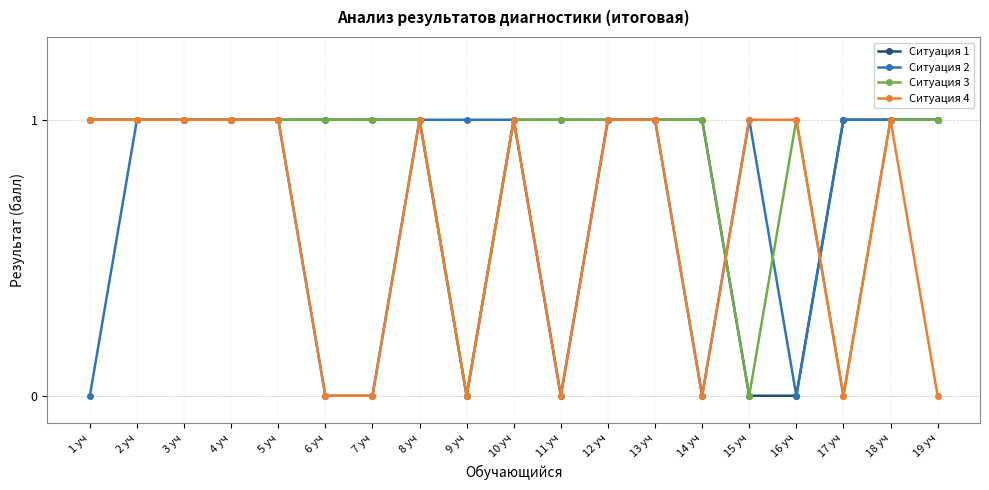

Count the number of data series in this chart.

4